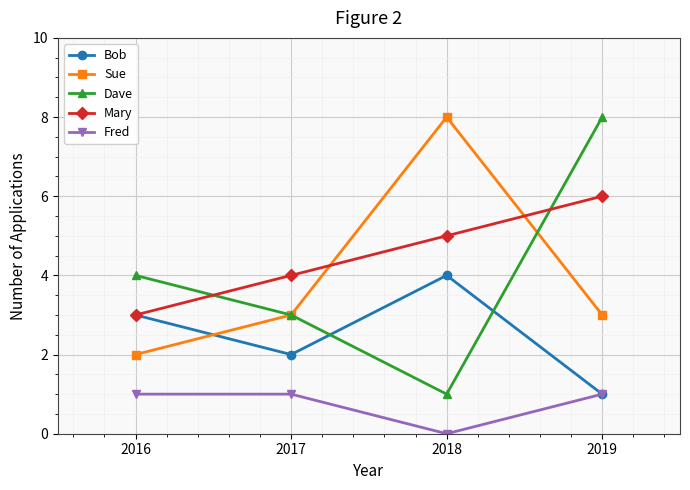

Reading left to right, extract all data points from this chart.

Bob: 3	2	4	1
Sue: 2	3	8	3
Dave: 4	3	1	8
Mary: 3	4	5	6
Fred: 1	1	0	1